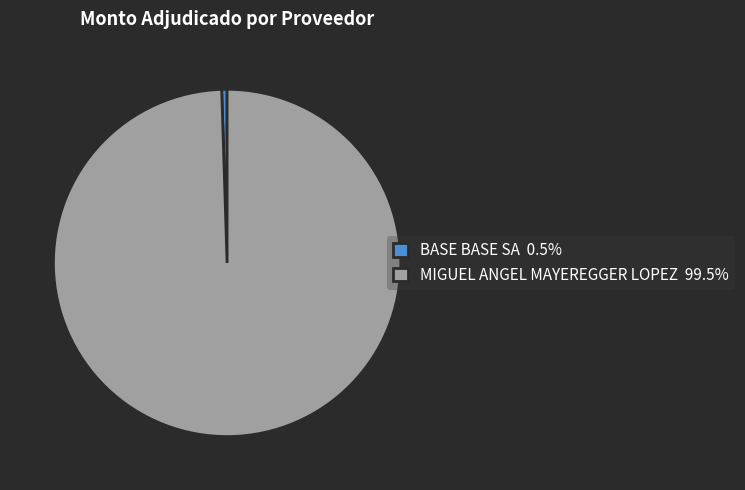

Which category has the smallest portion of the pie?

BASE BASE SA